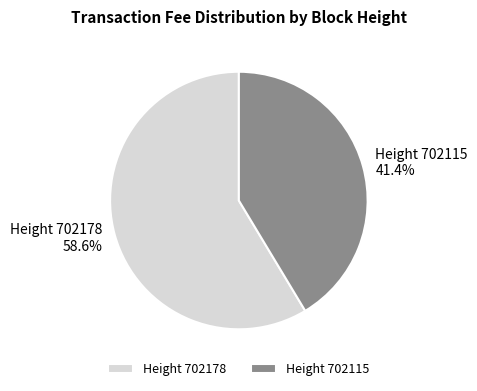

Is the sum of Height 702178 and Height 702115 greater than half?

Yes